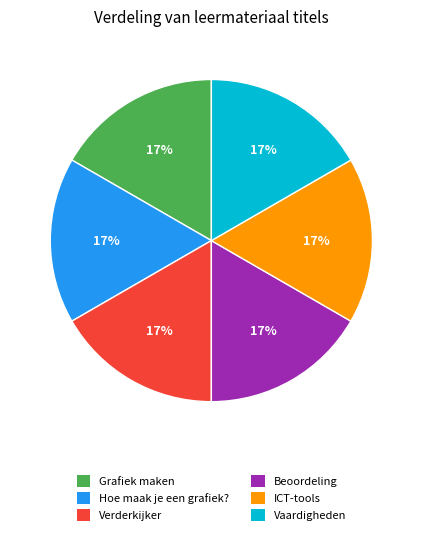

True or false: Beoordeling accounts for 10% of the total.

False